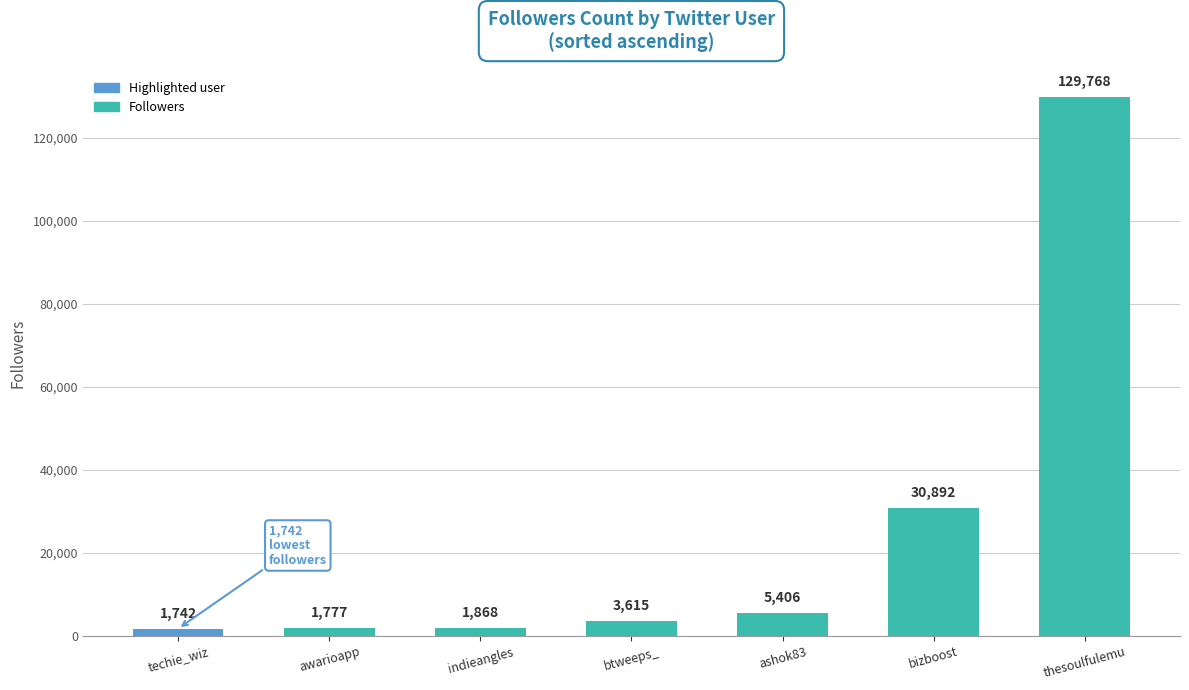

Reading left to right, extract all data points from this chart.

1742	1777	1868	3615	5406	30892	129768